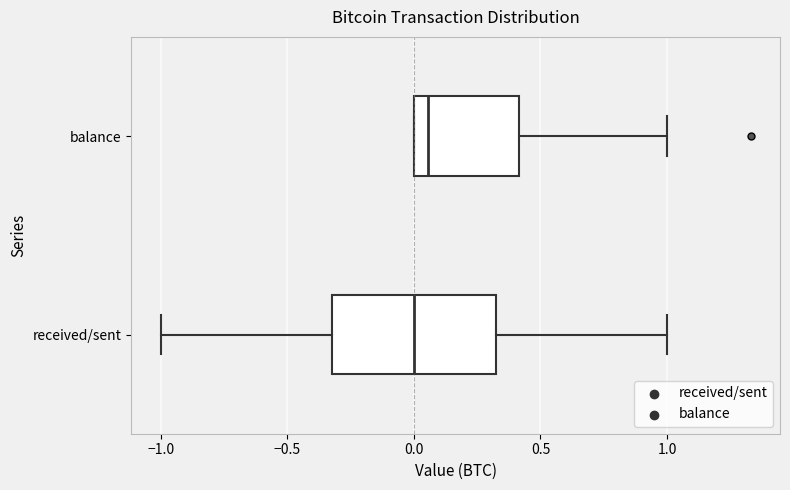

Reading bottom to top, read every box against the x-axis: the position of its median line, the range the box covers, and the ends of its whiskers. The values are not printed on the chart, so give them approximately, as read against the axis.

received/sent: median 0.00, box -0.30 to 0.30, whiskers -1.00 to 1.00
balance: median 0.05, box 0.00 to 0.40, whiskers 0.00 to 1.00